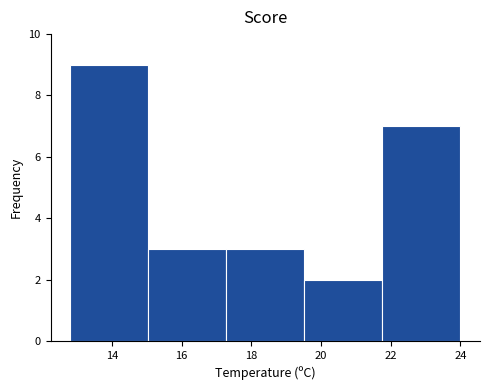

Reading left to right, list every bar in this chart as the range it spans on the x-axis followed by its height. Neither the bar edges nor the heights are printed on the chart, so give them approximately, as read against the axes.

12.80 to 15.04: 9
15.04 to 17.28: 3
17.28 to 19.52: 3
19.52 to 21.76: 2
21.76 to 24.00: 7